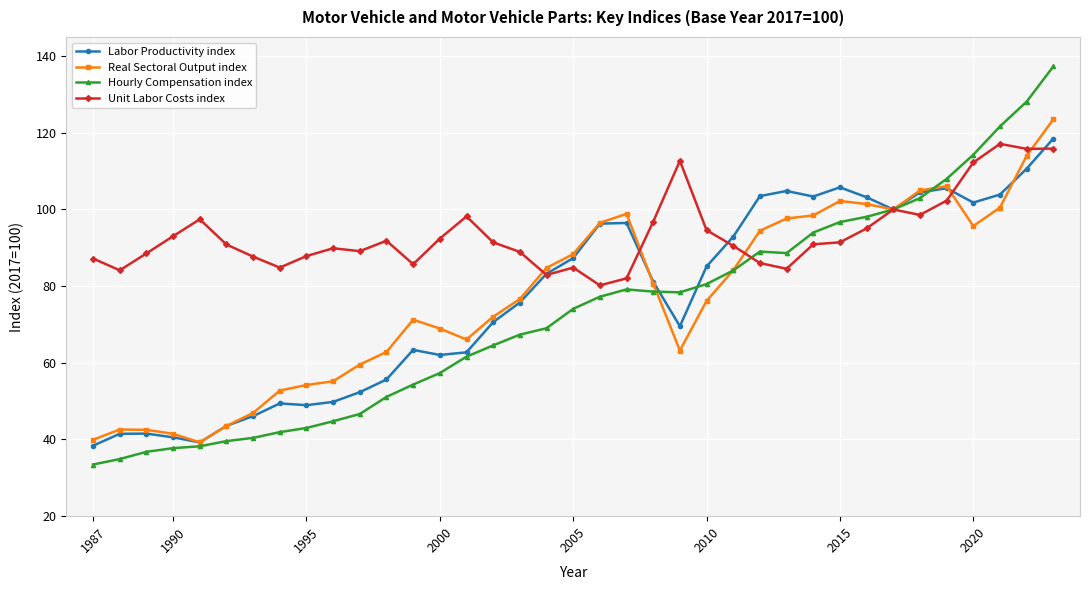

What is the maximum value shown in the chart?

137.3